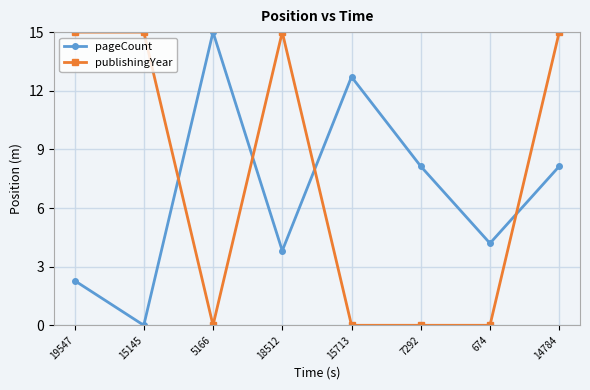

How many data points in publishingYear are less than 15?

4